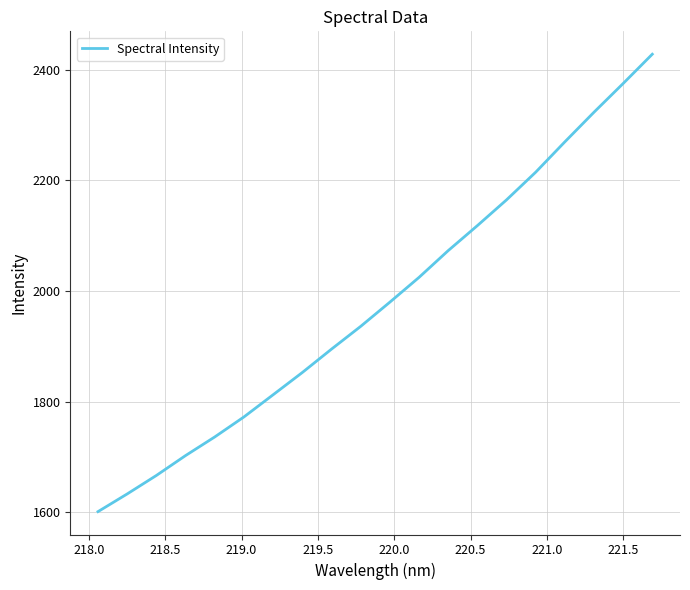

What is the difference between the maximum and minimum values?

827.1